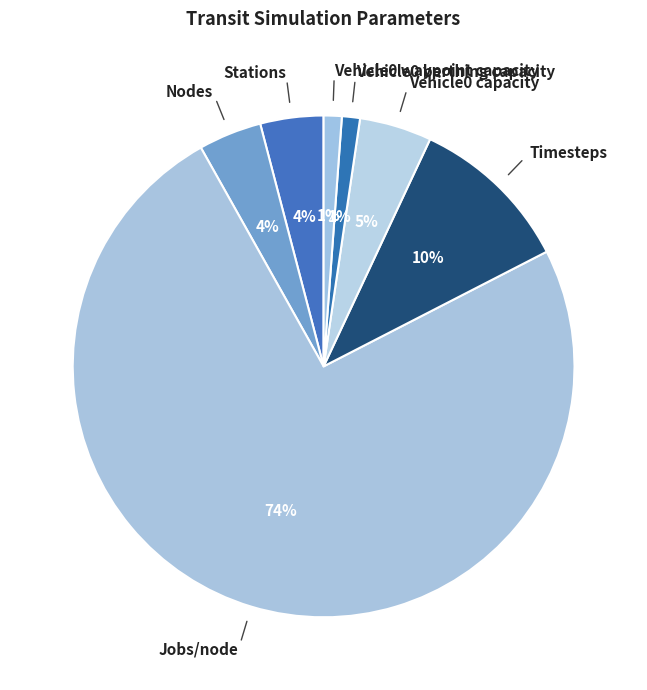

Combined, do Timesteps and Jobs/node account for over 50%?

Yes